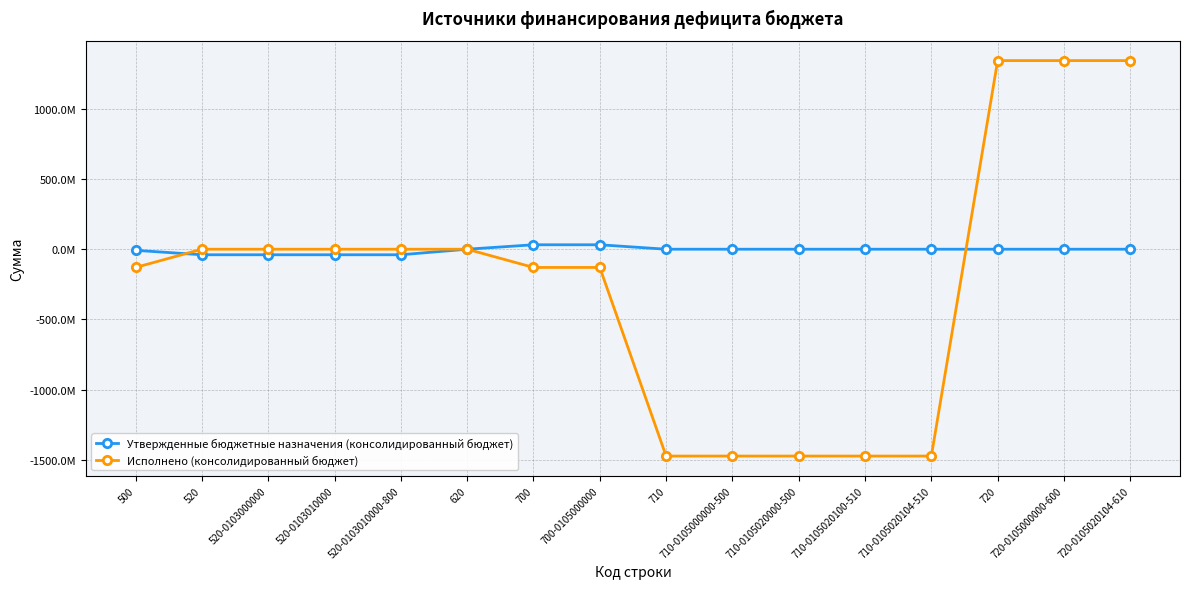

The Исполнено (консолидированный бюджет) series shows -2021777654.7 at 710-0105000000-500. True or false?

False